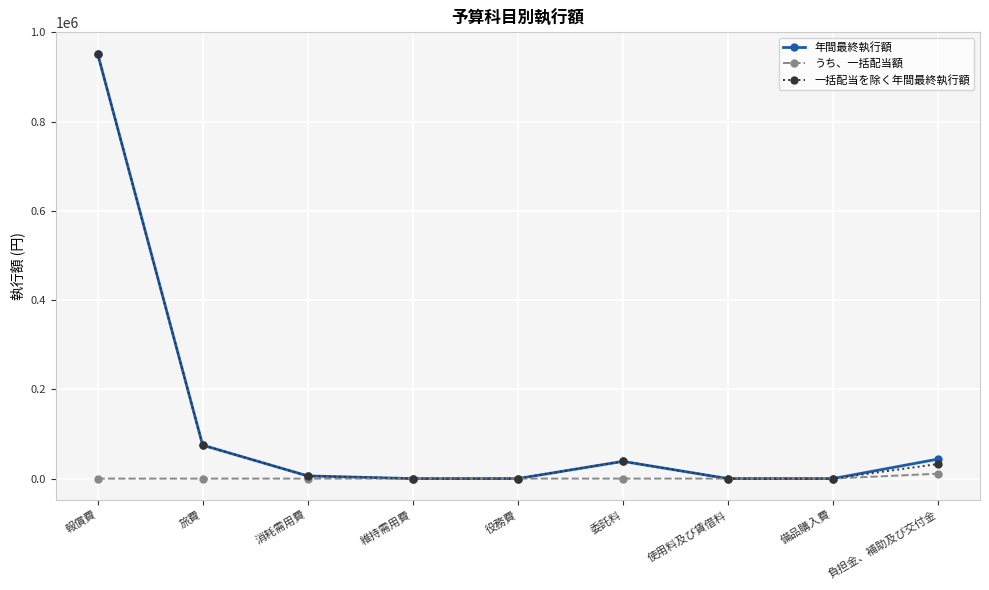

What is the sum of all 一括配当を除く年間最終執行額 values?

1104752